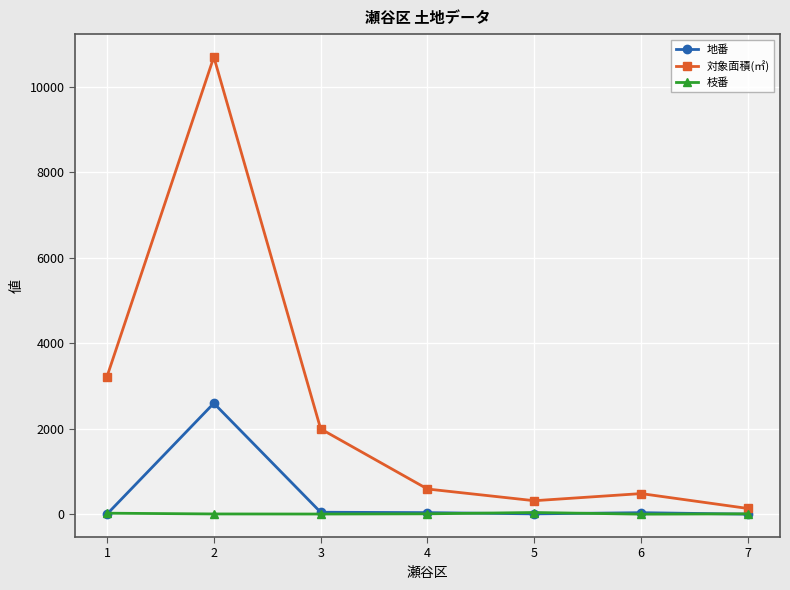

What is the greatest value displayed?

10699.9